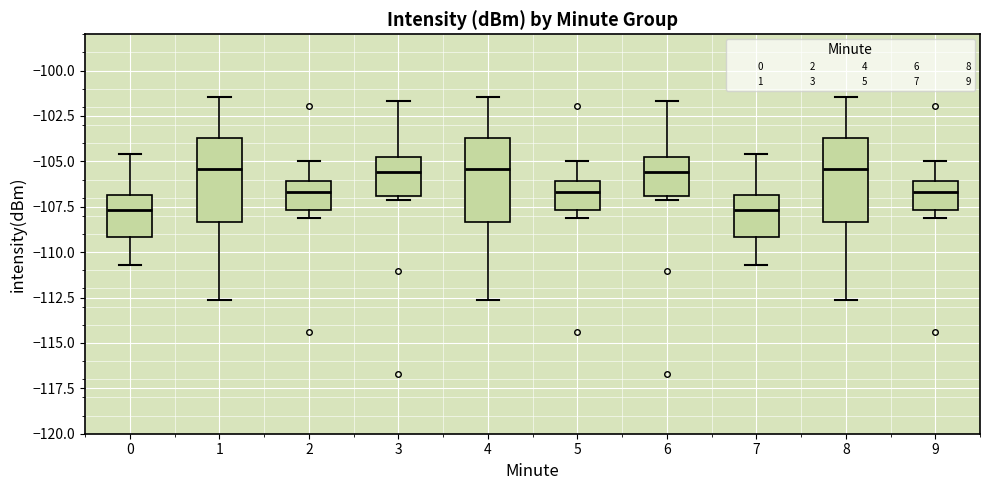

Reading left to right, transcribe this box plot: for each box, give where its median line is, the range the box spans, and where its two whiskers end, as read against the y-axis. The values are not printed on the chart, so give them approximately, as read against the axis.

0: median -107.5, box -109.0 to -107.0, whiskers -110.5 to -104.5
1: median -105.5, box -108.5 to -103.5, whiskers -112.5 to -101.5
2: median -106.5, box -107.5 to -106.0, whiskers -108.0 to -105.0
3: median -105.5, box -107.0 to -105.0, whiskers -107.0 (just below the box's lower edge) to -101.5
4: median -105.5, box -108.5 to -103.5, whiskers -112.5 to -101.5
5: median -106.5, box -107.5 to -106.0, whiskers -108.0 to -105.0
6: median -105.5, box -107.0 to -105.0, whiskers -107.0 (just below the box's lower edge) to -101.5
7: median -107.5, box -109.0 to -107.0, whiskers -110.5 to -104.5
8: median -105.5, box -108.5 to -103.5, whiskers -112.5 to -101.5
9: median -106.5, box -107.5 to -106.0, whiskers -108.0 to -105.0